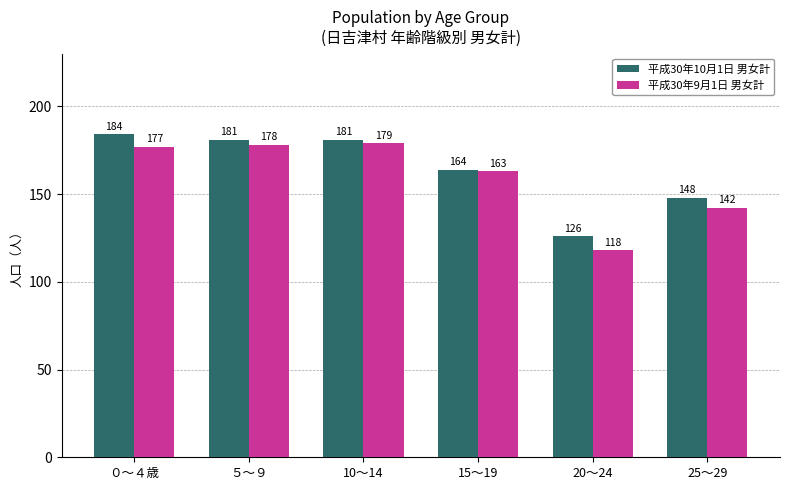

What is the label of the 5th bar from the left?

20～24